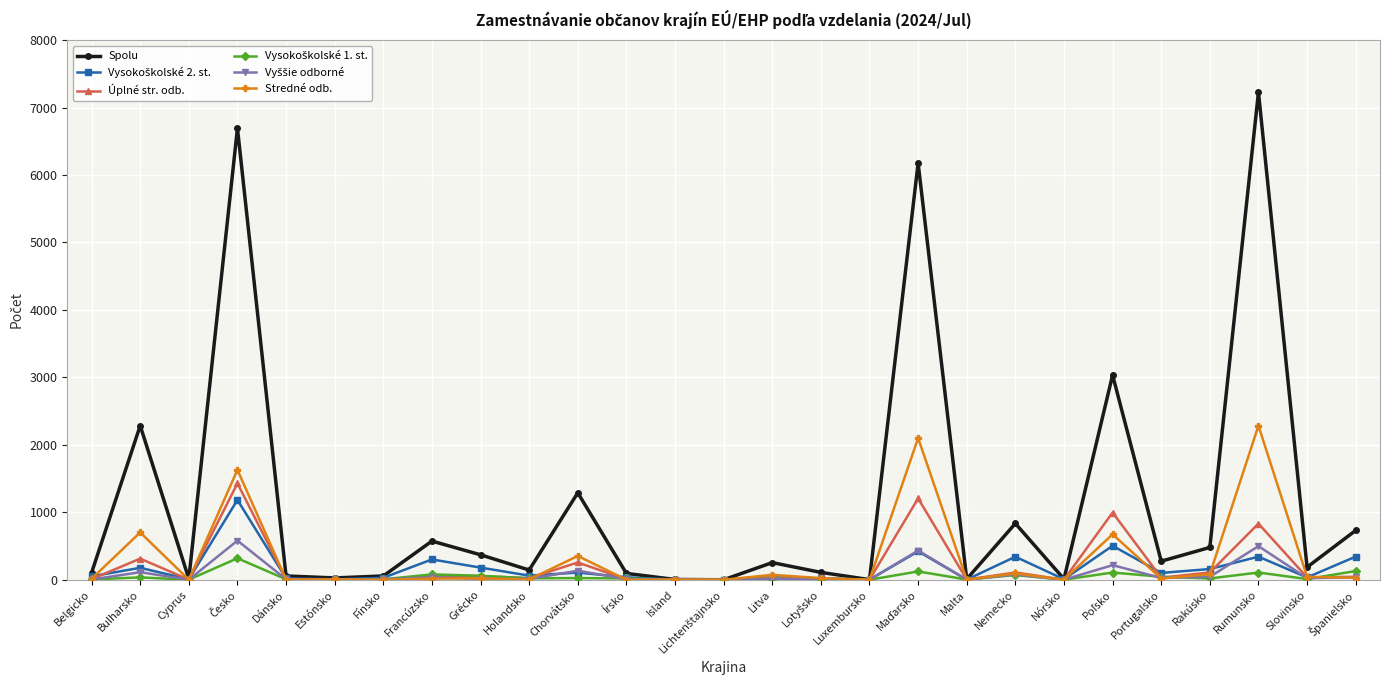

What is the difference between the highest and lowest values at Litva?

247